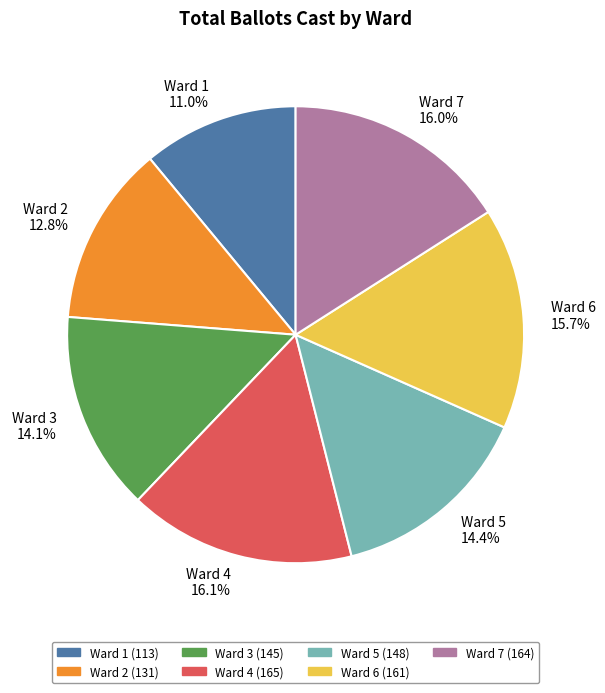

How much of the chart is everything except Ward 7?

84.0%